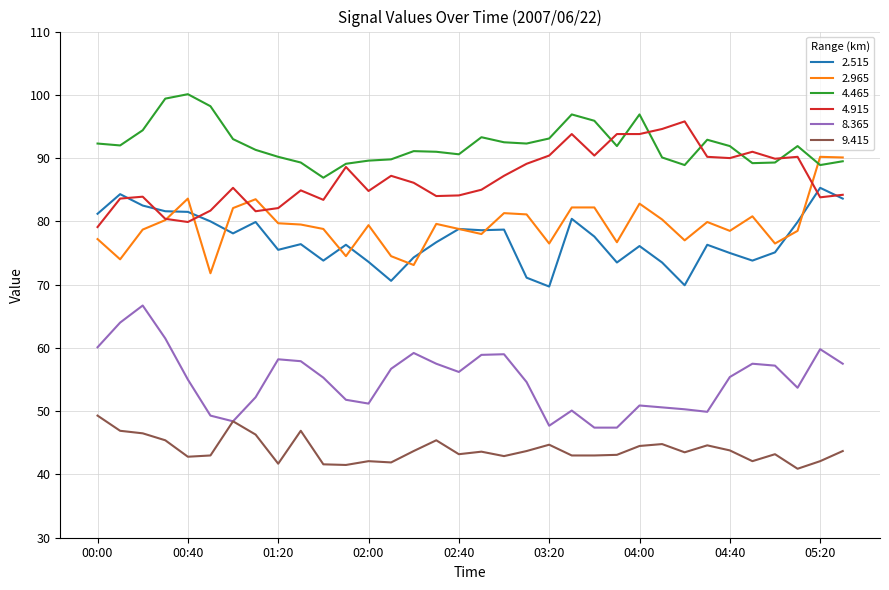

True or false: 8.365 and 4.915 cross at least once.

False